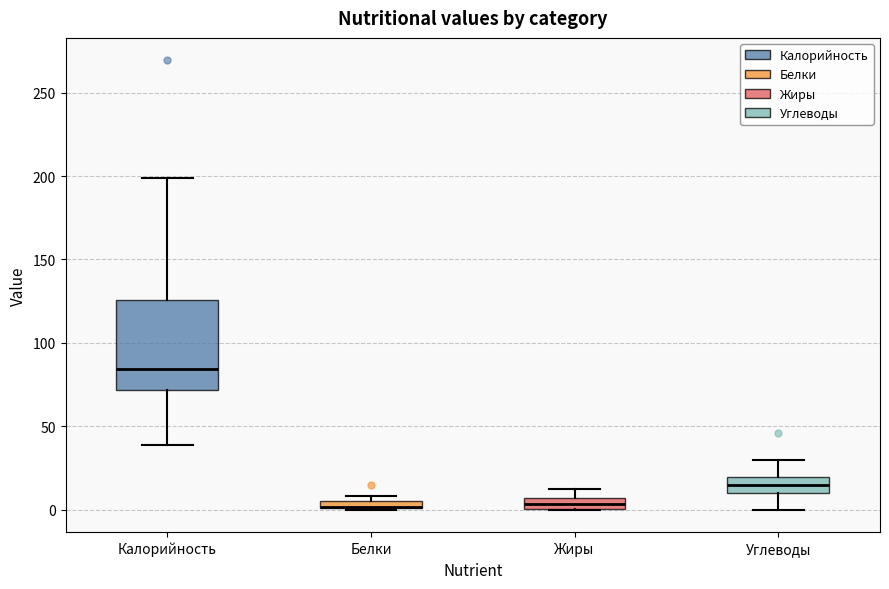

Which box is the tallest, from its lower edge to its upper edge?

Калорийность